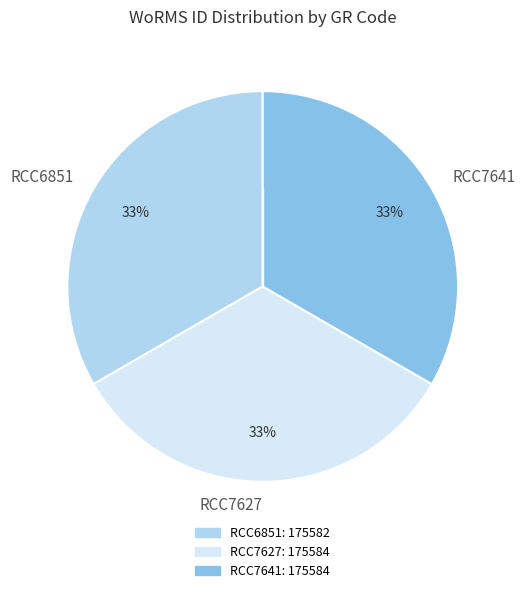

Is the sum of RCC6851 and RCC7641 greater than half?

Yes